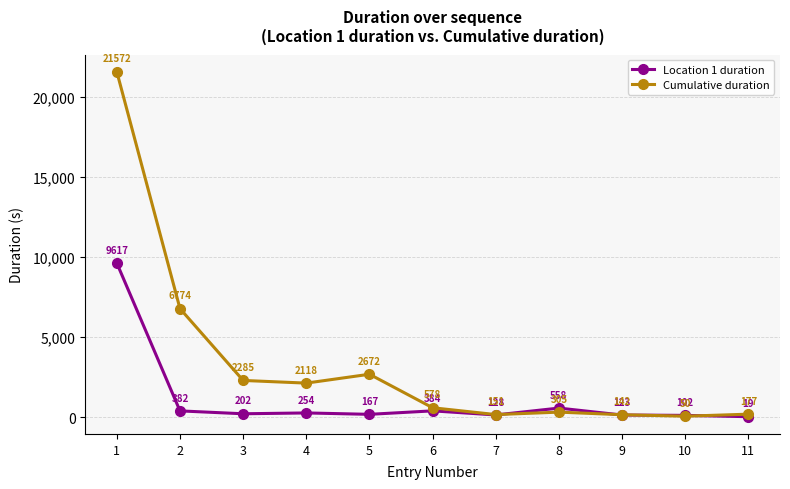

Reading left to right, what are all the values shown in this chart?

Location 1 duration: 1=9617	2=382	3=202	4=254	5=167	6=384	7=128	8=558	9=123	10=102	11=19
Cumulative duration: 1=21572	2=6774	3=2285	4=2118	5=2672	6=578	7=151	8=305	9=142	10=50	11=177